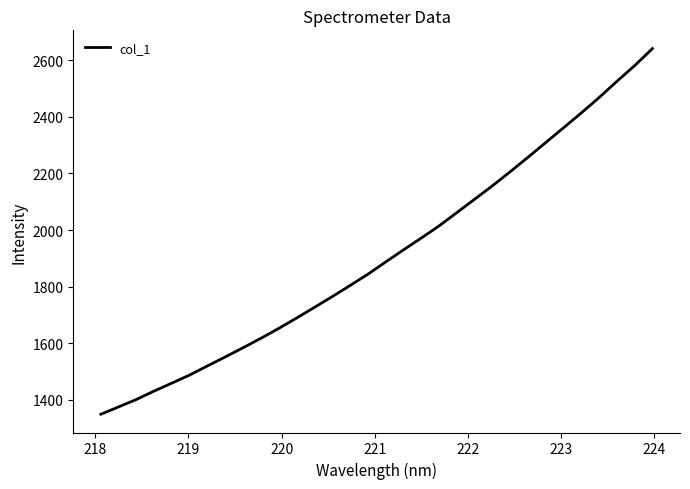

What is the maximum value shown in the chart?

2641.3